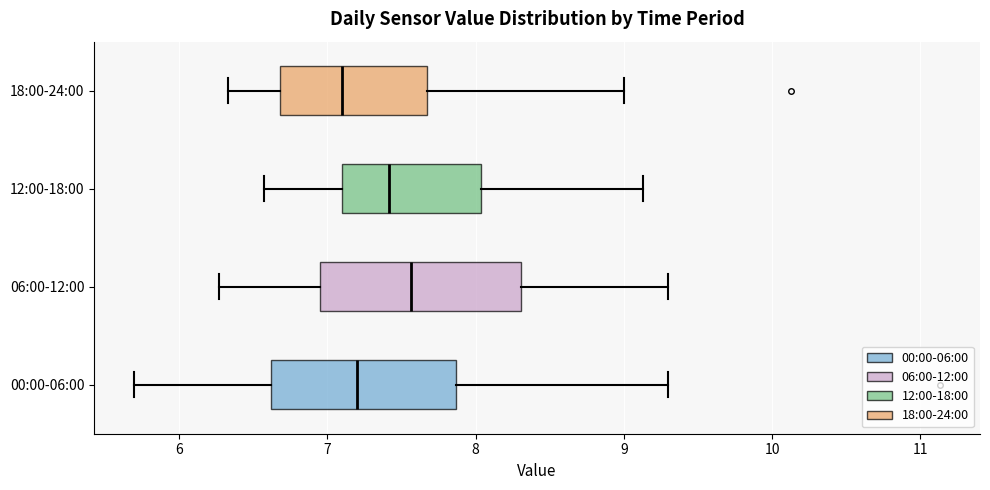

Where is the right edge of the box for 00:00-06:00 on the x-axis? The values are not printed on the chart, so give them approximately, as read against the axis.

7.9